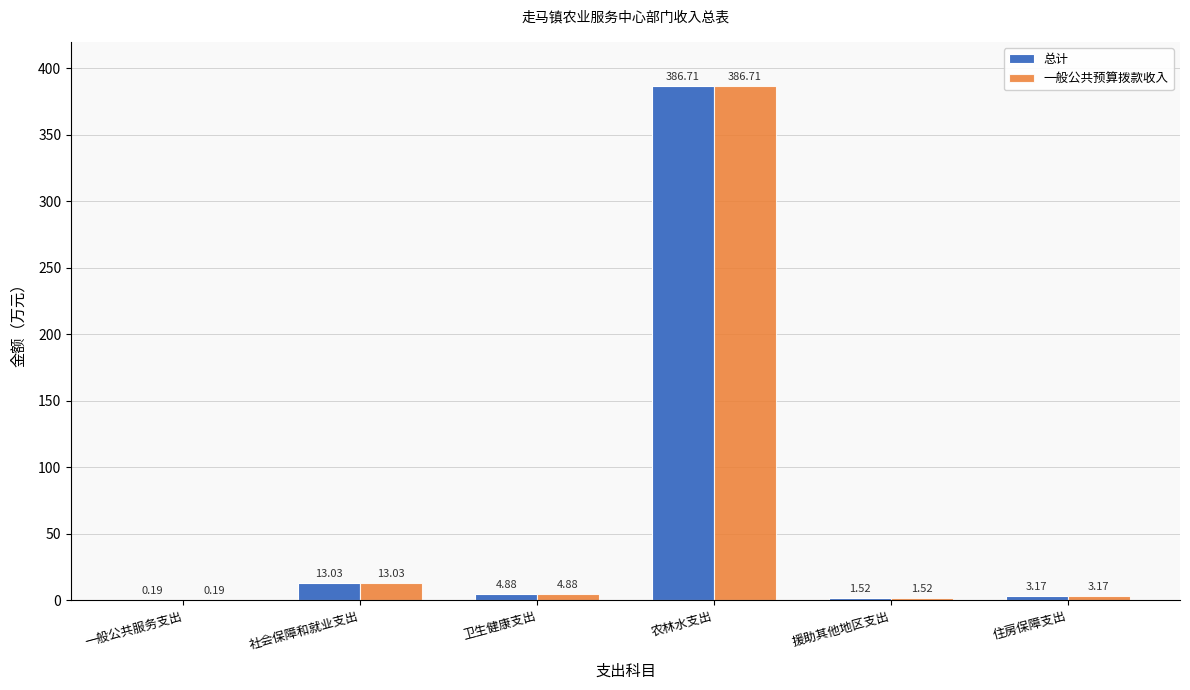

What is the sum of the 一般公共预算拨款收入 values at 住房保障支出 and 社会保障和就业支出?

16.2